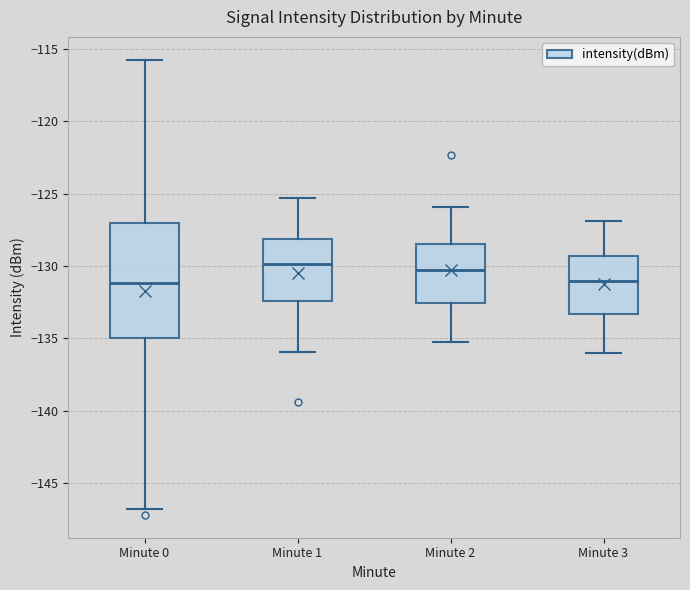

Reading left to right, read every box against the y-axis: the position of its median line, the range the box covers, and the ends of its whiskers. The values are not printed on the chart, so give them approximately, as read against the axis.

Minute 0: median -131.0, box -135.0 to -127.0, whiskers -147.0 to -115.5
Minute 1: median -130.0, box -132.5 to -128.0, whiskers -136.0 to -125.5
Minute 2: median -130.5, box -132.5 to -128.5, whiskers -135.0 to -126.0
Minute 3: median -131.0, box -133.5 to -129.5, whiskers -136.0 to -127.0